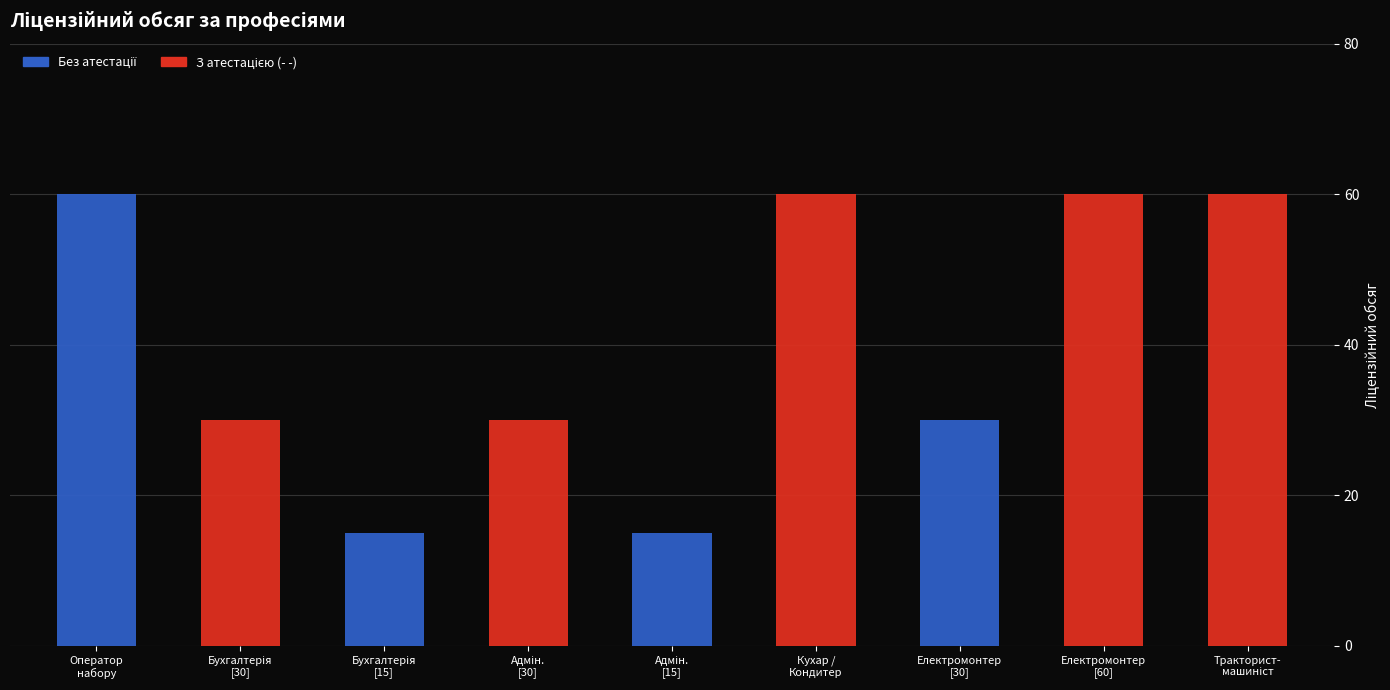

True or false: З атестацією (- -) has a value of 60 at Електромонтер
[60].

True